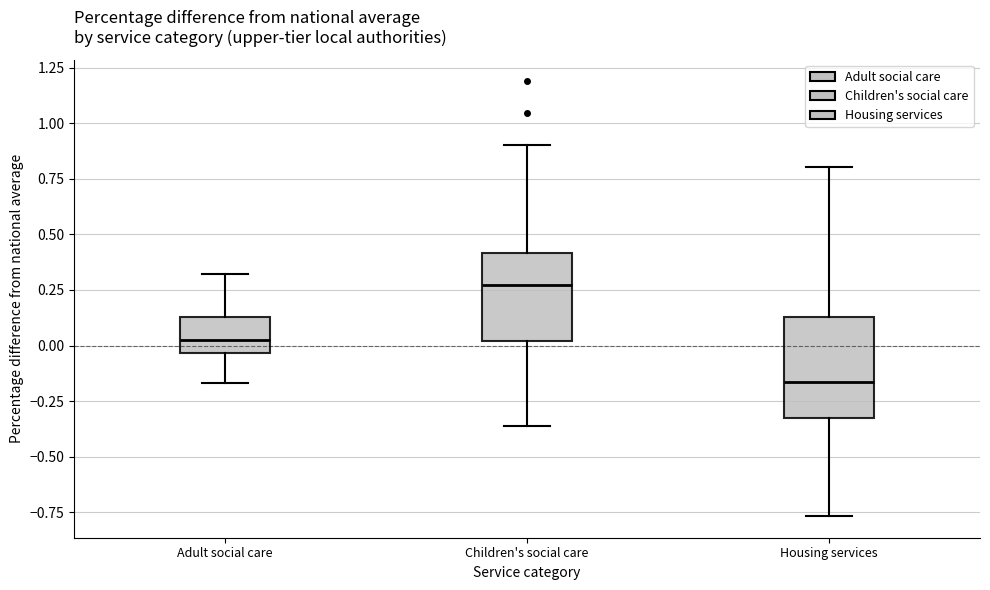

Which box is the tallest, from its lower edge to its upper edge?

Housing services